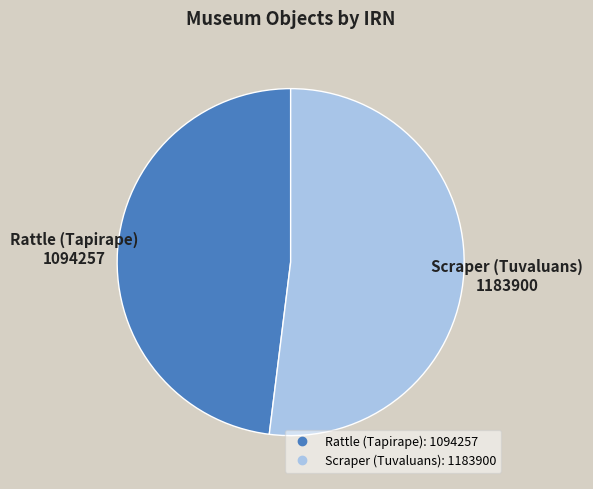

Is there any slice that represents more than half of the pie?

Yes